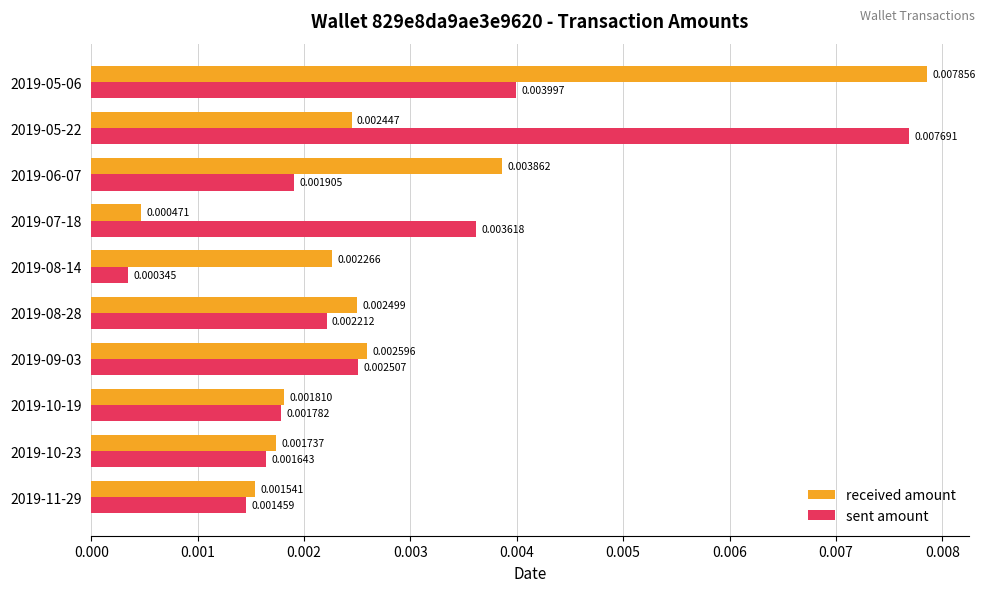

Which category has the lowest value in the received amount series?

2019-07-18